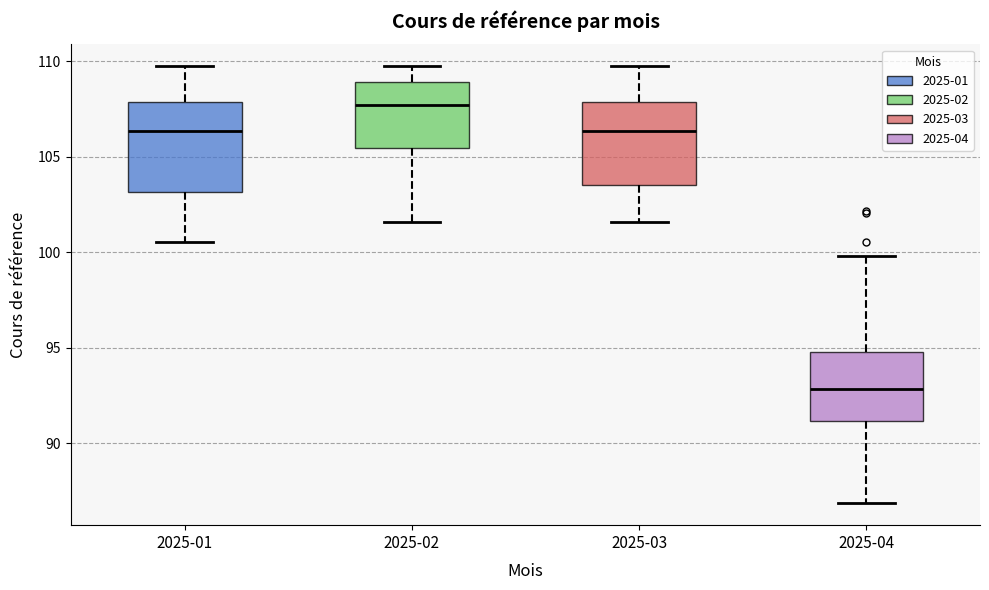

Reading left to right, read every box against the y-axis: the position of its median line, the range the box covers, and the ends of its whiskers. The values are not printed on the chart, so give them approximately, as read against the axis.

2025-01: median 106.5, box 103.0 to 108.0, whiskers 100.5 to 109.5
2025-02: median 107.5, box 105.5 to 109.0, whiskers 101.5 to 109.5
2025-03: median 106.5, box 103.5 to 108.0, whiskers 101.5 to 109.5
2025-04: median 93.0, box 91.0 to 95.0, whiskers 87.0 to 100.0